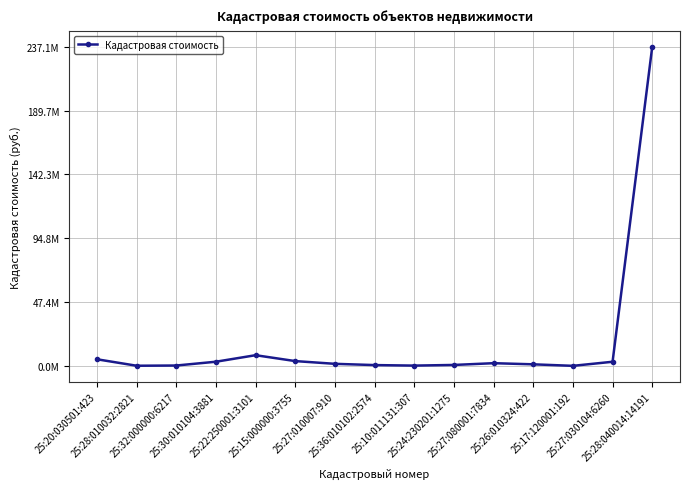

Between 25:22:250001:3101 and 25:15:000000:3755, which is larger?

25:22:250001:3101